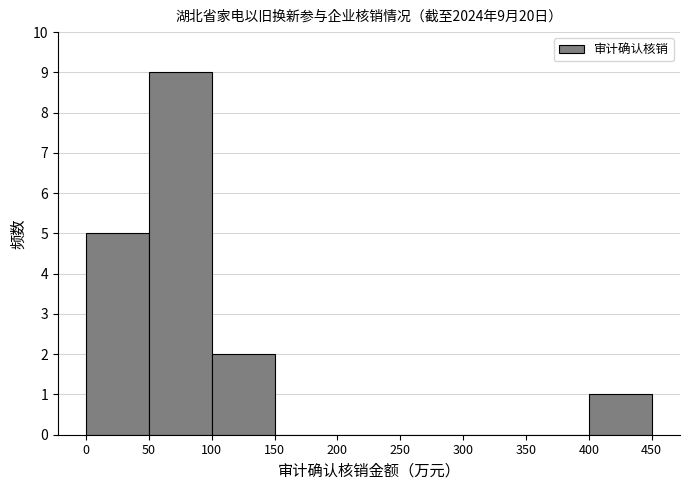

Over which range of the x-axis is the bar tallest?

50 to 100